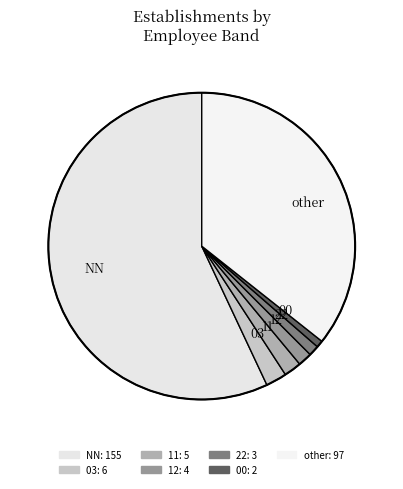

What is the largest slice in the pie chart?

NN